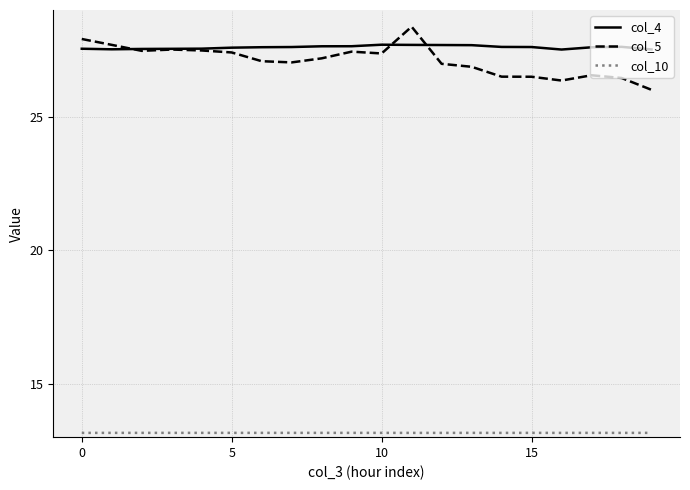

What is the maximum value for col_10?

13.2